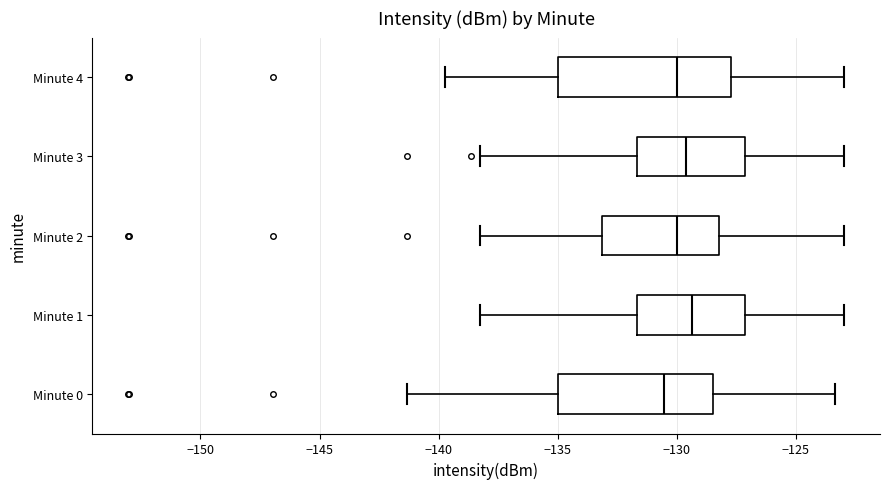

Which box's median line is the furthest to the left?

Minute 0